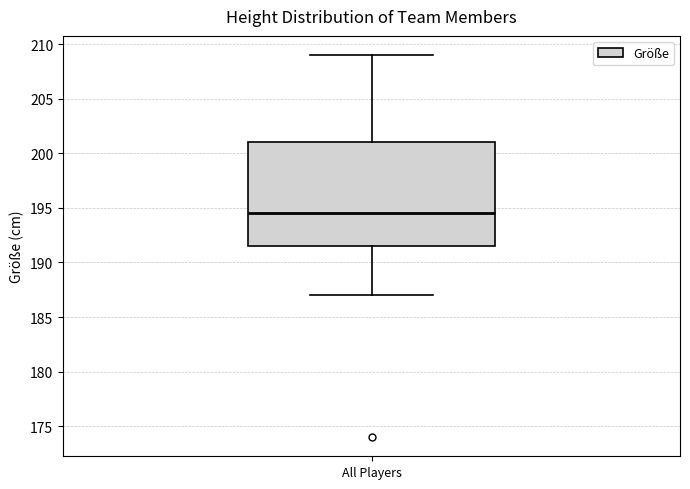

Transcribe this box plot: give where the median line is, the range the box spans, and where the two whiskers end, as read against the y-axis. The values are not printed on the chart, so give them approximately, as read against the axis.

median 194.5, box 191.5 to 201.0, whiskers 187.0 to 209.0